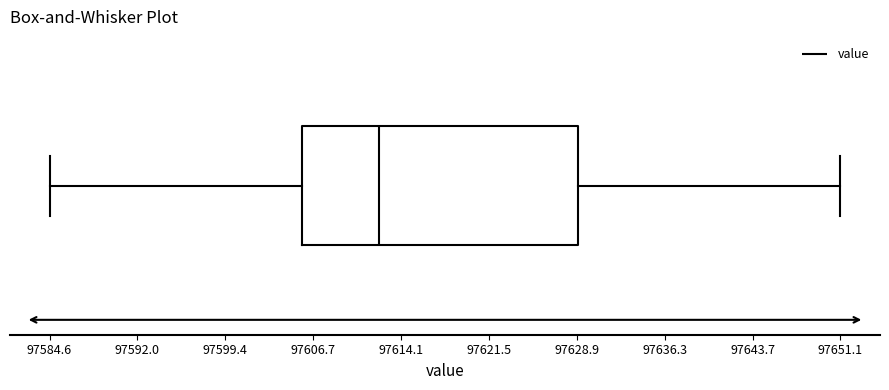

Read this box plot against the x-axis: the position of the median line, the range covered by the box, and the ends of both whiskers. The values are not printed on the chart, so give them approximately, as read against the axis.

median 97612, box 97606 to 97629, whiskers 97585 to 97651